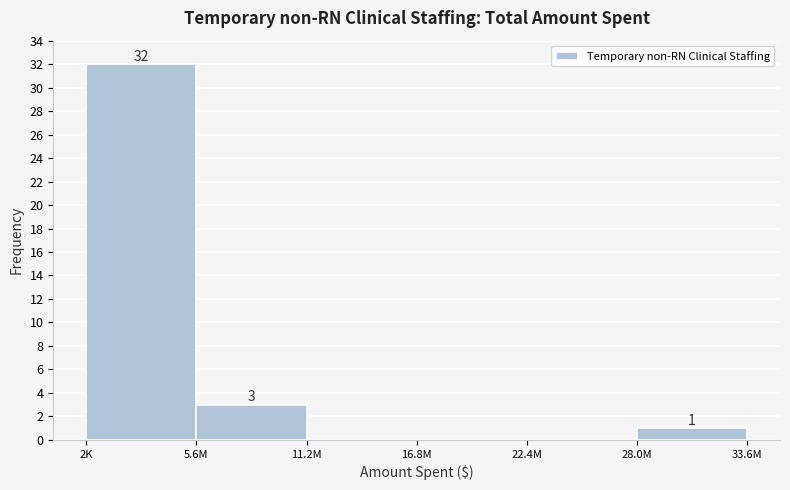

Reading left to right, transcribe all the data shown in this chart.

2K=32	5.6M=3	11.2M=0	16.8M=0	22.4M=0	28.0M=1